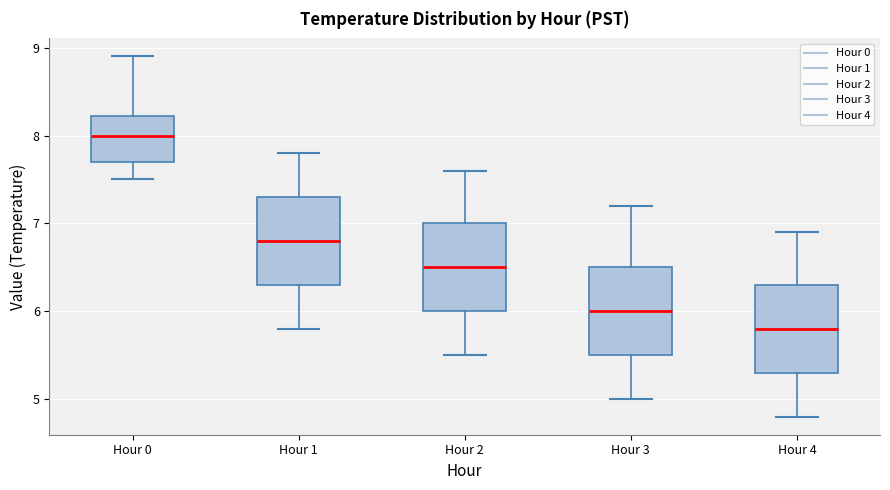

Reading left to right, read every box against the y-axis: the position of its median line, the range the box covers, and the ends of its whiskers. The values are not printed on the chart, so give them approximately, as read against the axis.

Hour 0: median 8.0, box 7.7 to 8.2, whiskers 7.5 to 8.9
Hour 1: median 6.8, box 6.3 to 7.3, whiskers 5.8 to 7.8
Hour 2: median 6.5, box 6.0 to 7.0, whiskers 5.5 to 7.6
Hour 3: median 6.0, box 5.5 to 6.5, whiskers 5.0 to 7.2
Hour 4: median 5.8, box 5.3 to 6.3, whiskers 4.8 to 6.9